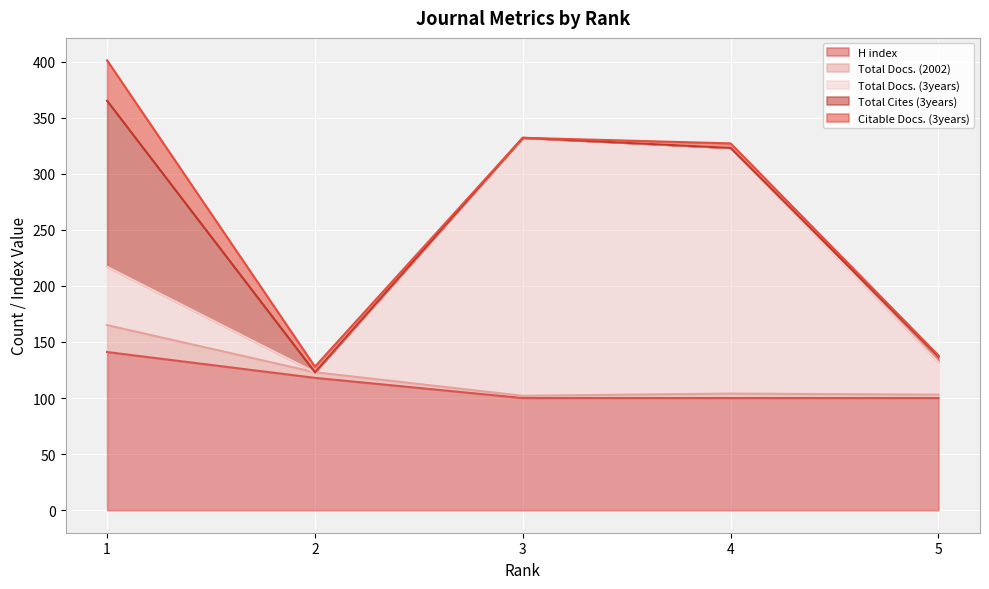

What are all the series names shown in the legend?

H index, Total Docs. (2002), Total Docs. (3years), Total Cites (3years), Citable Docs. (3years)